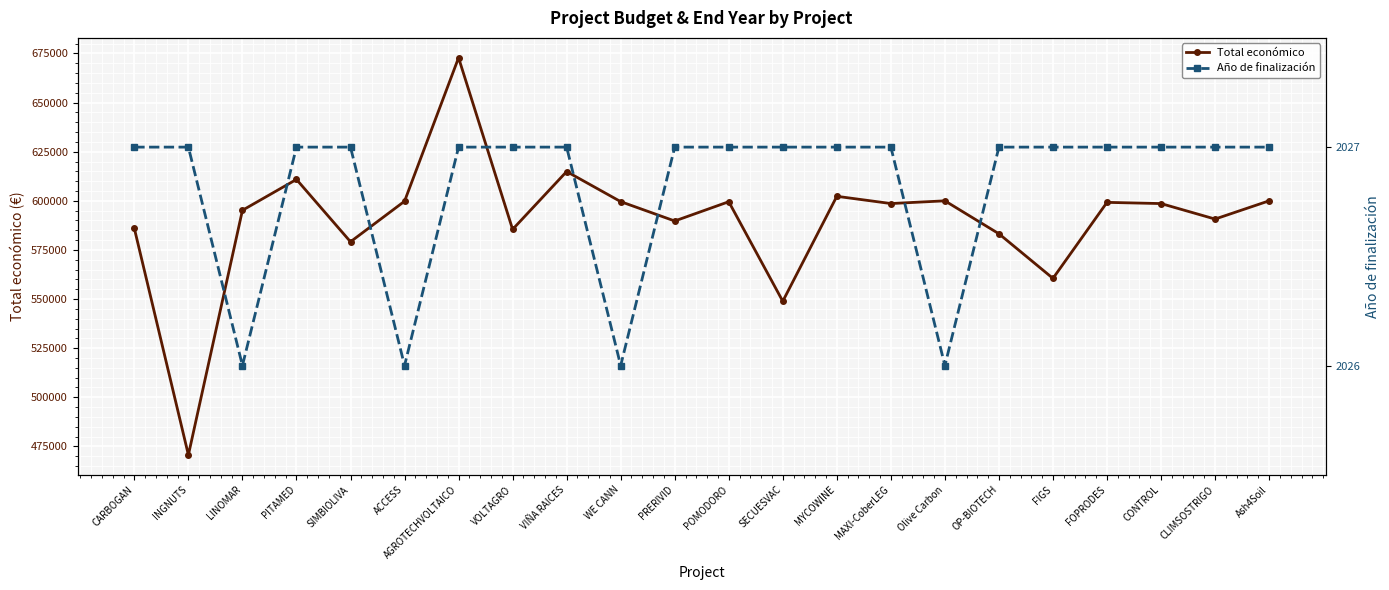

True or false: Año de finalización has more than 1 points higher than both neighbors.

False